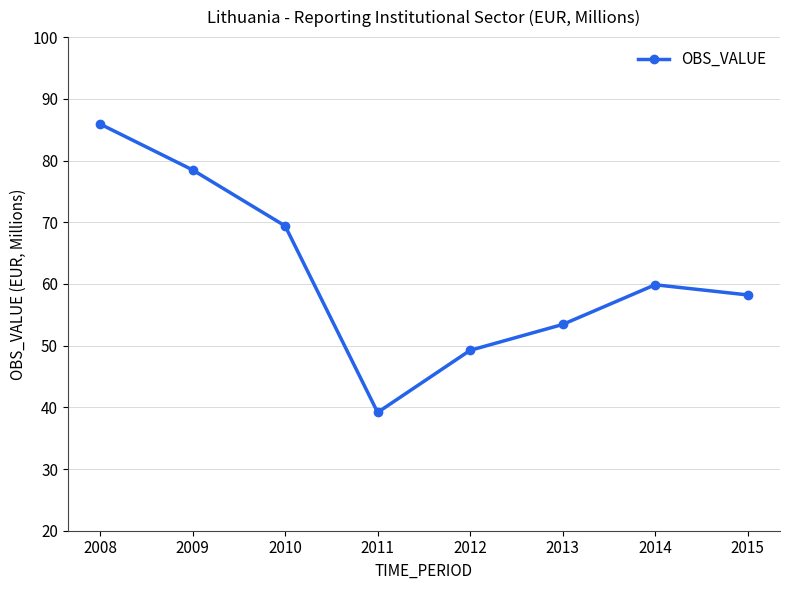

How many interior local valleys (lower than both neighbors) does the data have?

1